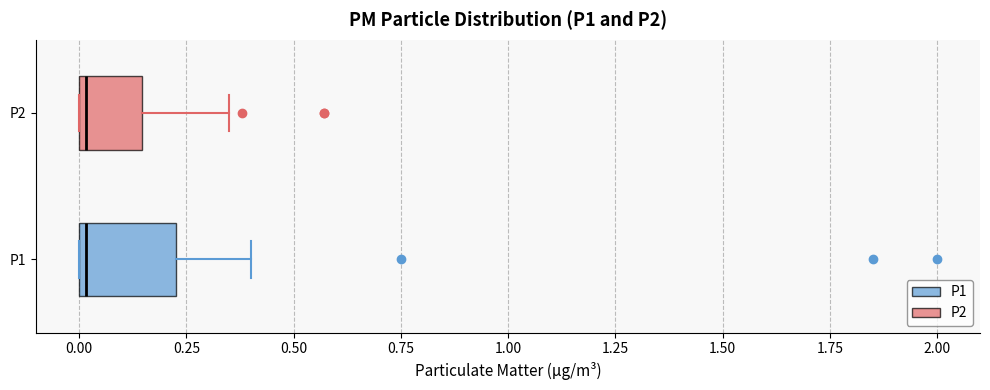

Which box is the widest, from its left edge to its right edge?

P1